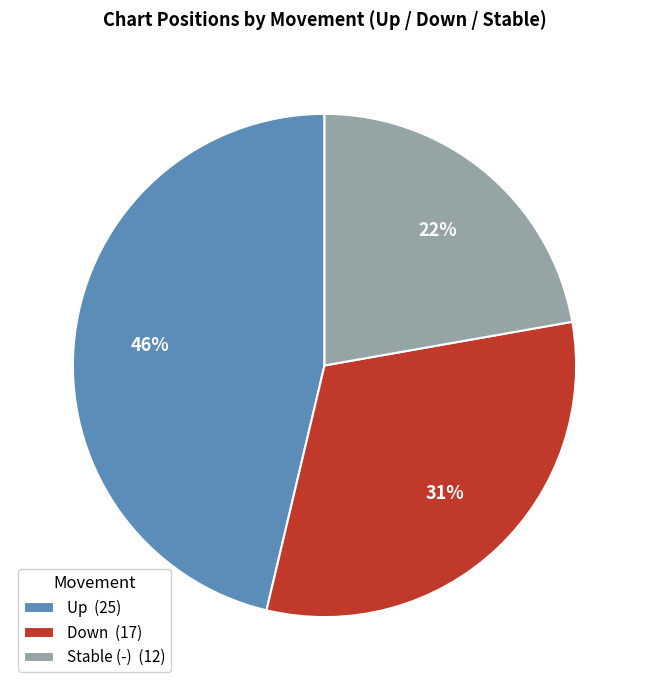

Does any single category account for the majority?

No